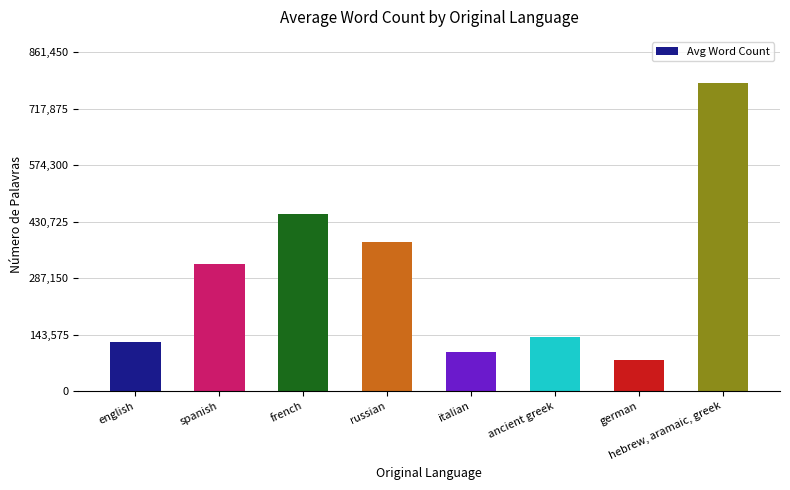

What position from the left is russian?

4